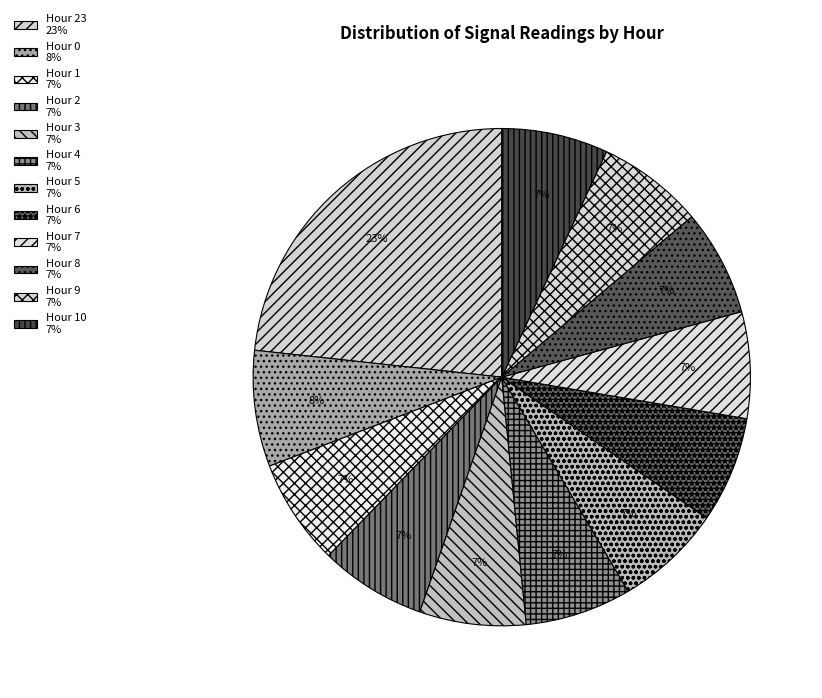

How many segments does this pie chart have?

12